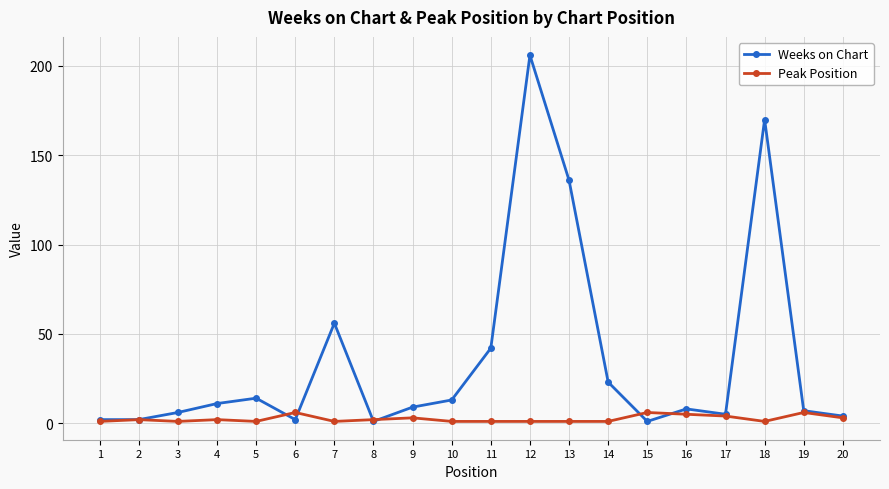

How many data points in Peak Position are less than 2?

10